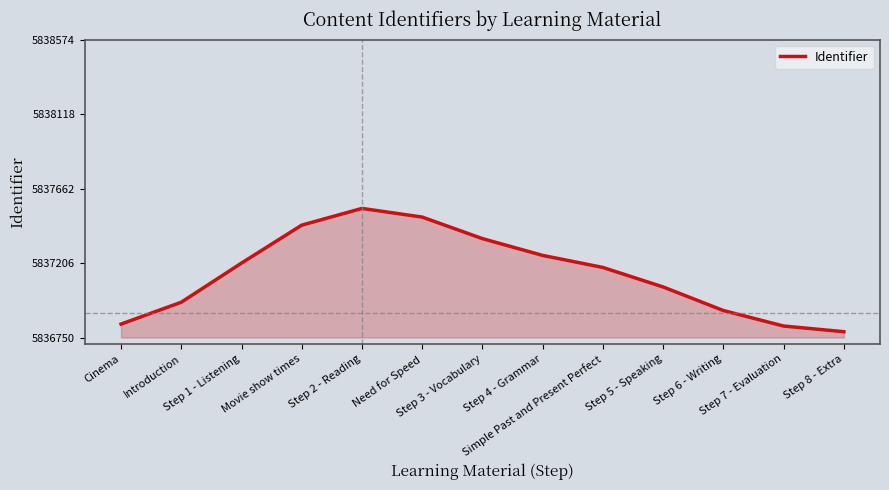

At which label is the value closest to 0?

Step 8 - Extra